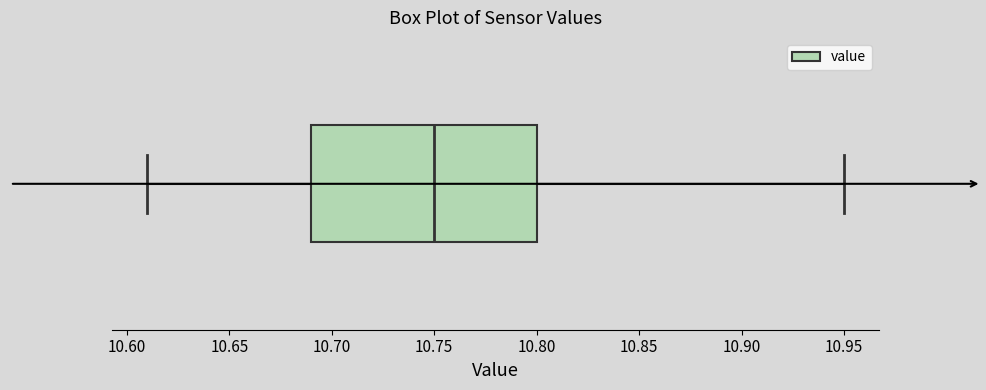

Where is the left edge of the box on the x-axis? The values are not printed on the chart, so give them approximately, as read against the axis.

10.69